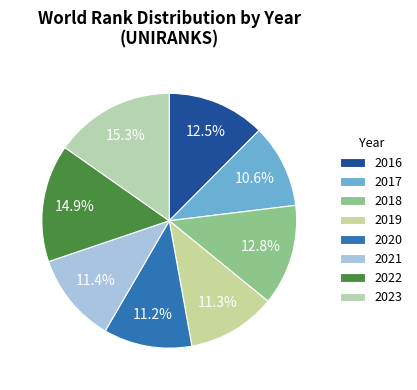

What percentage is the 2021 slice, to the nearest percent?

11%